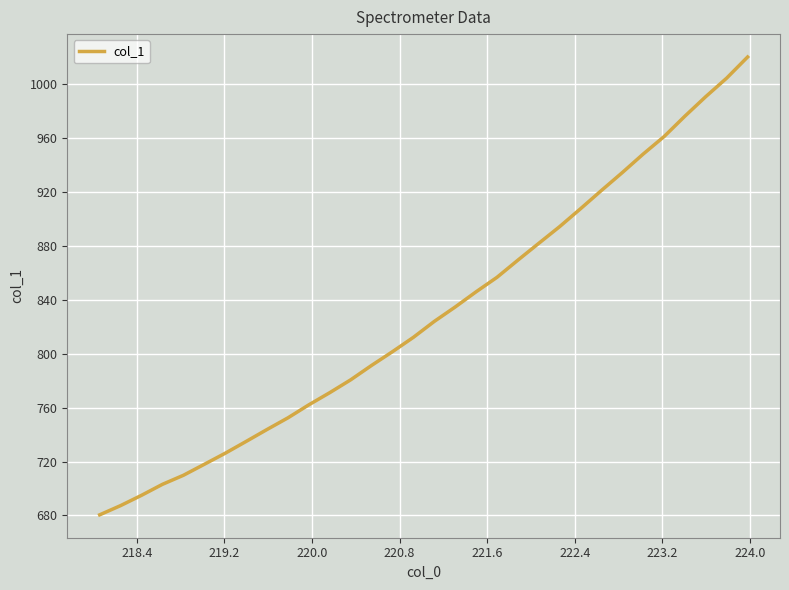

What is the minimum value shown in the chart?

680.5